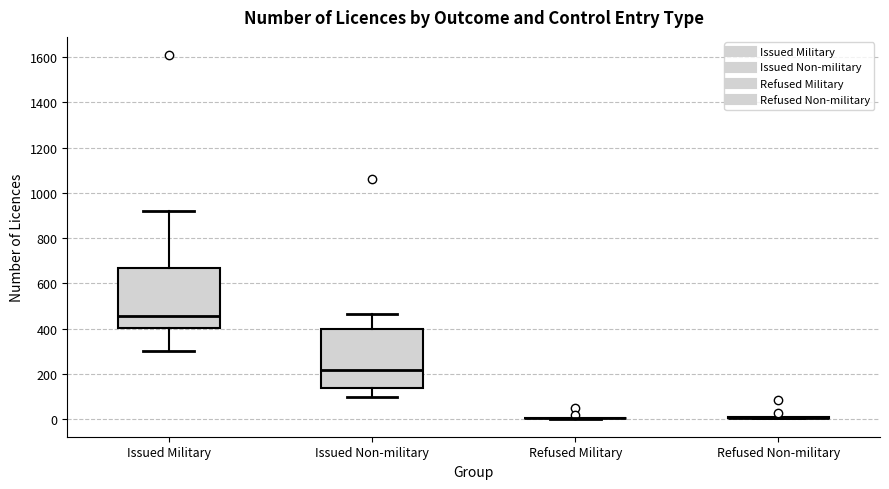

Reading left to right, read every box against the y-axis: the position of its median line, the range the box covers, and the ends of its whiskers. The values are not printed on the chart, so give them approximately, as read against the axis.

Issued Military: median 460, box 400 to 660, whiskers 300 to 920
Issued Non-military: median 220, box 140 to 400, whiskers 100 to 460
Refused Military: box collapsed to a line at 0, whiskers 0 to 0
Refused Non-military: box collapsed to a line at 0, whiskers 0 to 20